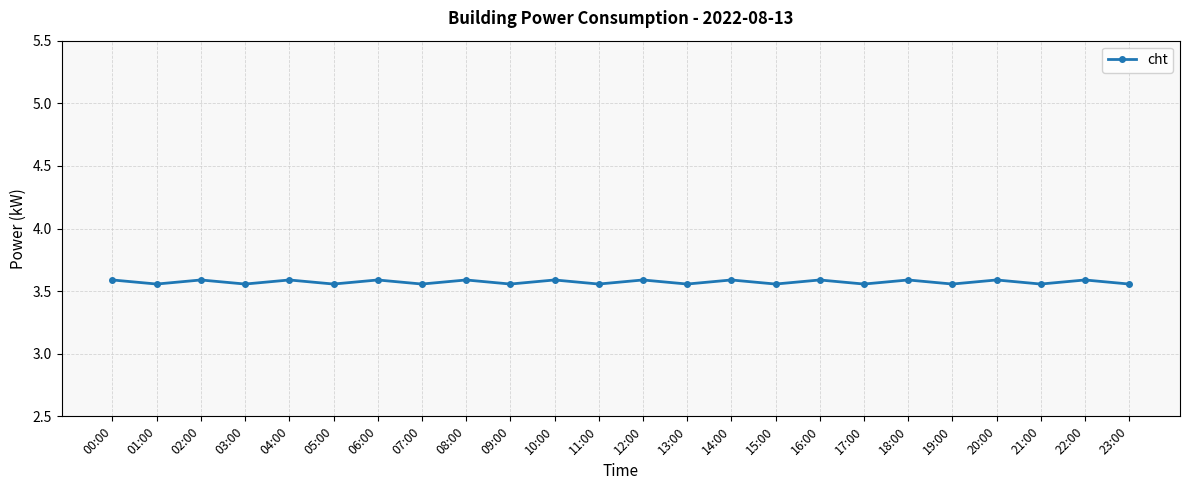

The value at 12:00 is 6.4. True or false?

False